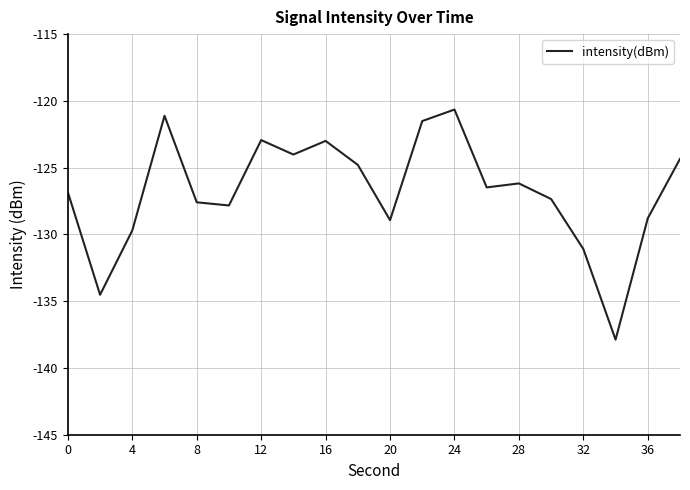

How many distinct data groups are displayed?

1